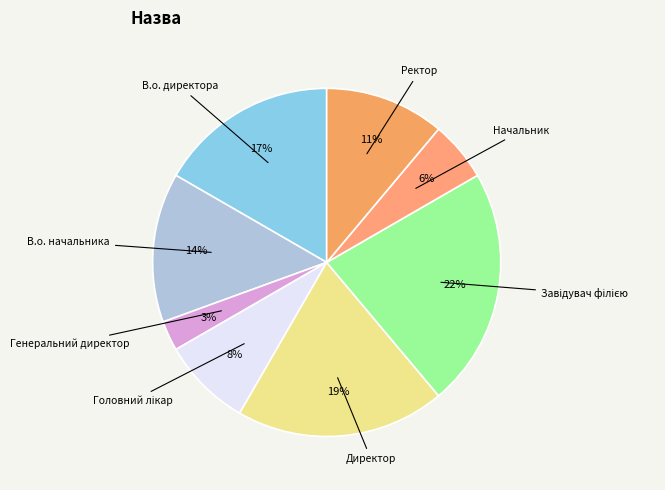

Is it true that Директор is 25% of the pie?

False